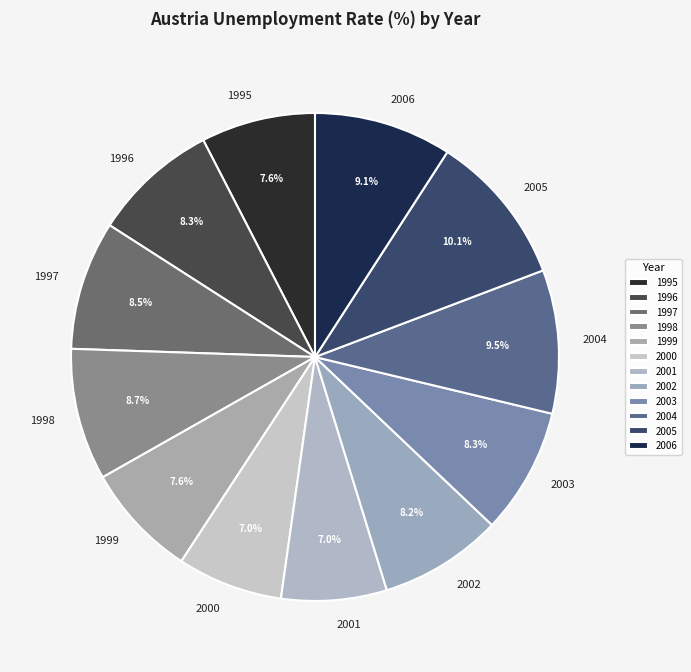

Is it true that 1999 is 2% of the pie?

False